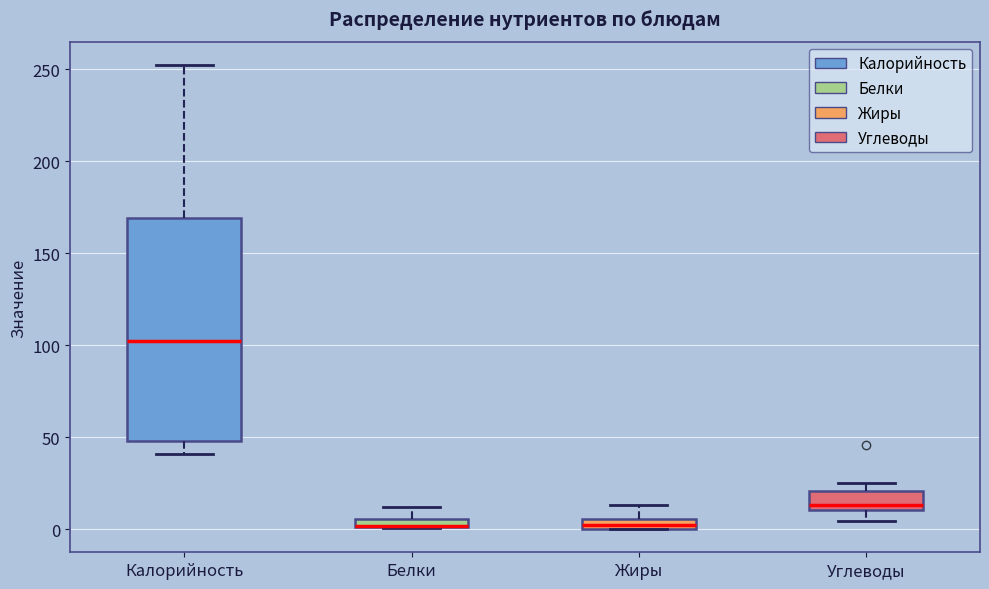

Where is the lower edge of the box for Углеводы on the y-axis? The values are not printed on the chart, so give them approximately, as read against the axis.

10